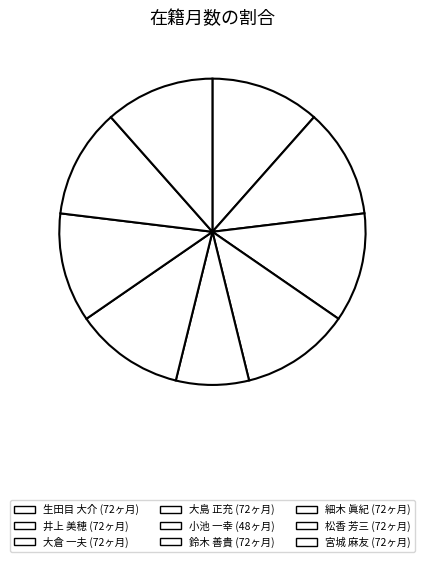

Count the number of slices in the pie.

9